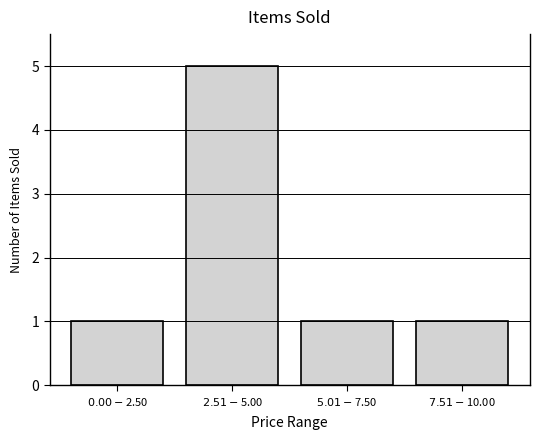

Reading left to right, extract all data points from this chart.

1	5	1	1